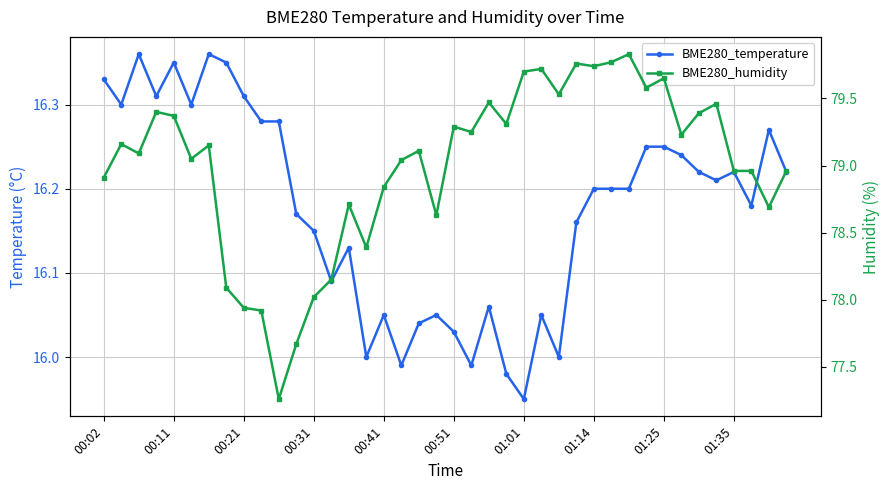

How many interior local peaks does the BME280_humidity series have?

12